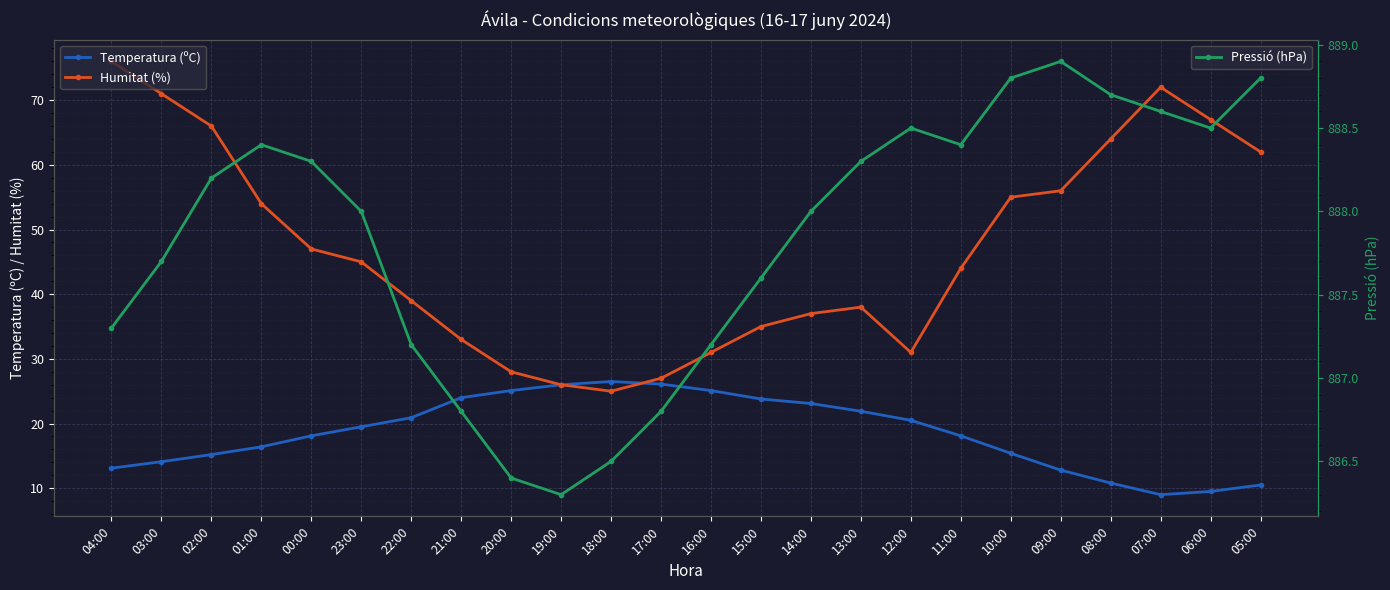

What is the sum of all Temperatura (ºC) values?

445.5